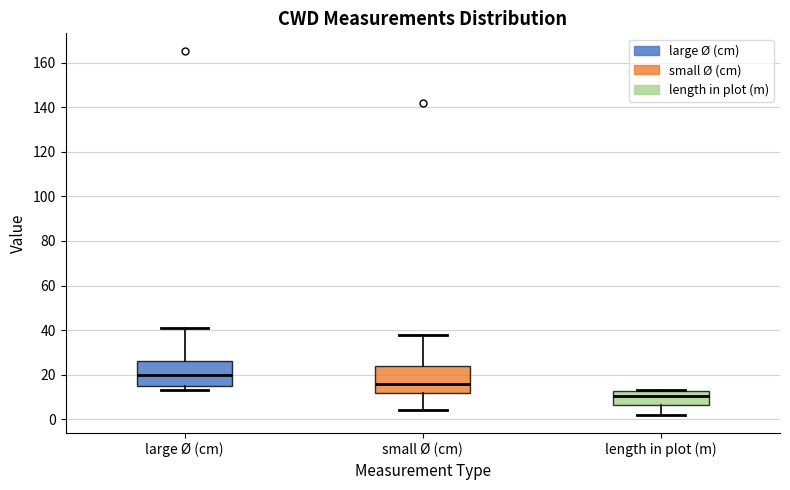

Which box's median line is the lowest?

length in plot (m)